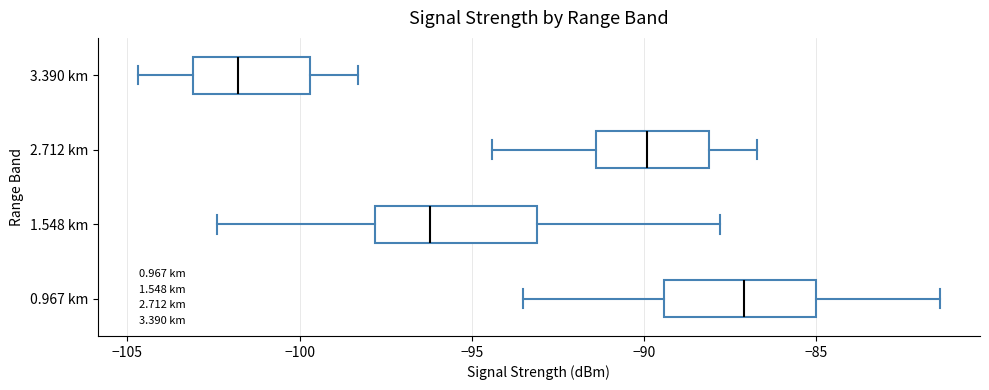

Reading bottom to top, read every box against the x-axis: the position of its median line, the range the box covers, and the ends of its whiskers. The values are not printed on the chart, so give them approximately, as read against the axis.

0.967 km: median -87.0, box -89.5 to -85.0, whiskers -93.5 to -81.5
1.548 km: median -96.0, box -98.0 to -93.0, whiskers -102.5 to -88.0
2.712 km: median -90.0, box -91.5 to -88.0, whiskers -94.5 to -86.5
3.390 km: median -102.0, box -103.0 to -99.5, whiskers -104.5 to -98.5